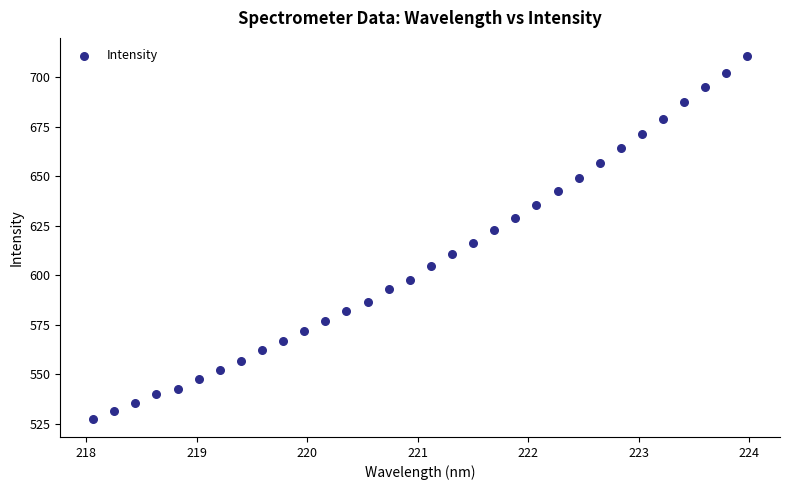

What is the range of X values (max minus min)?

5.9